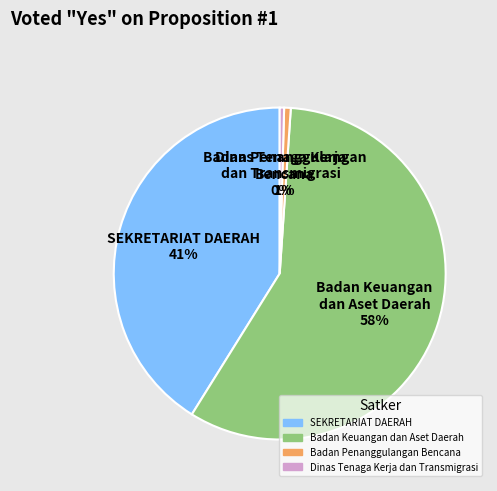

To the nearest percent, what is the combined percentage of Dinas Tenaga Kerja dan Transmigrasi 0% and Badan Penanggulangan Bencana 1%?

1%